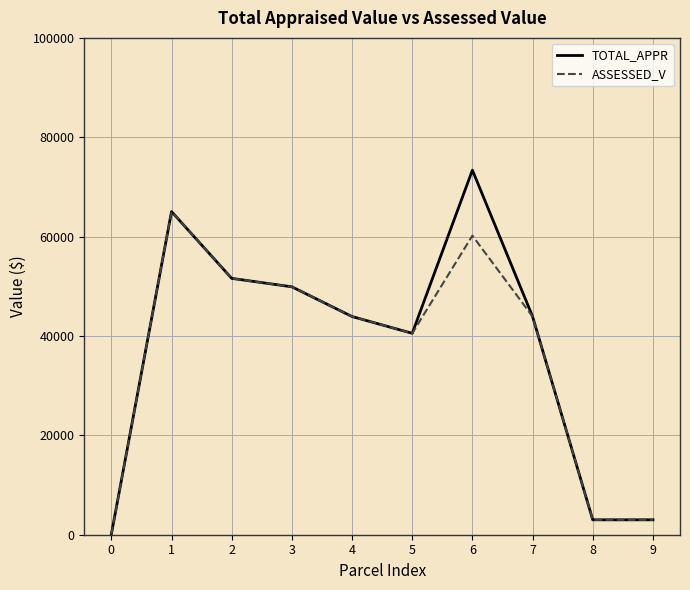

How many lines are shown in the chart?

2